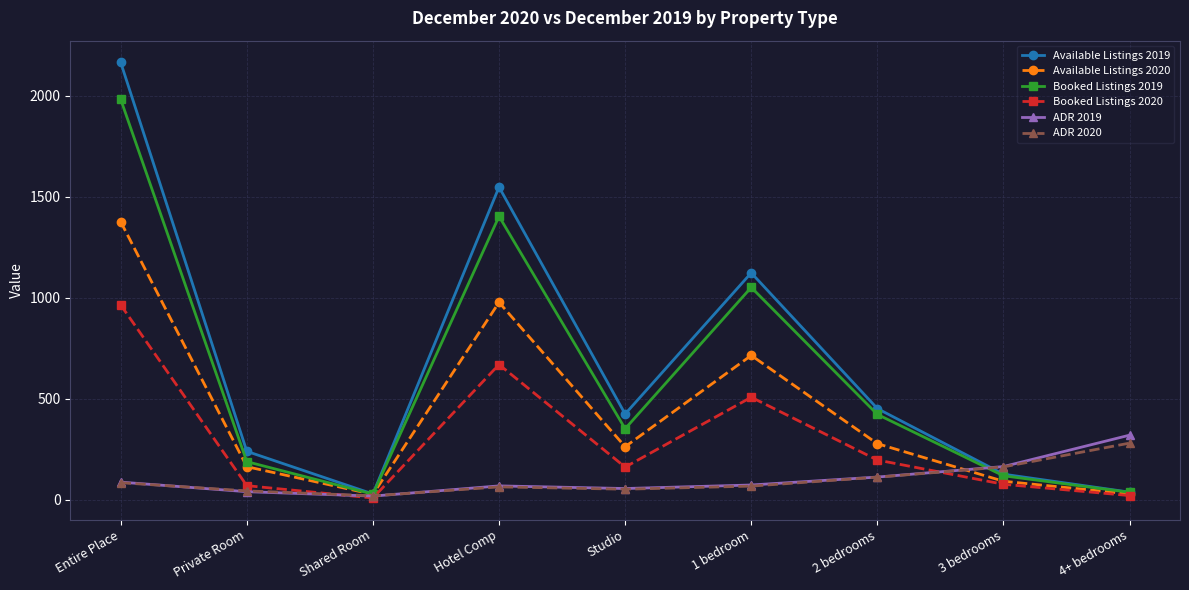

What value does the ADR 2020 series have at Private Room?

44.2